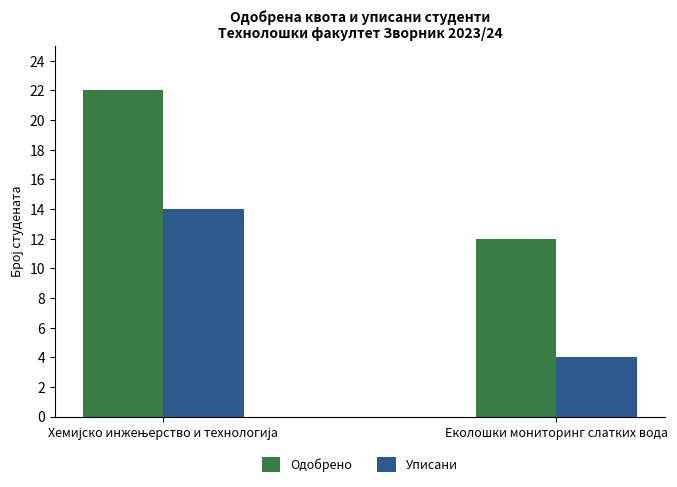

What position from the right is Еколошки мониторинг слатких вода?

1